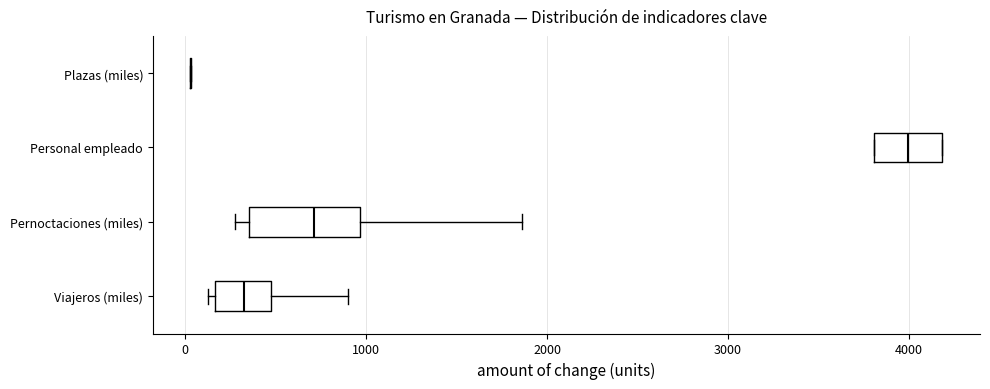

Comparing the boxes themselves (not the whiskers), which one is the widest?

Pernoctaciones (miles)